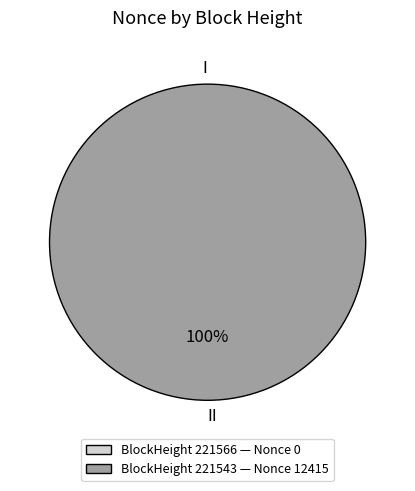

Is the sum of 221566 and 221543 greater than half?

Yes